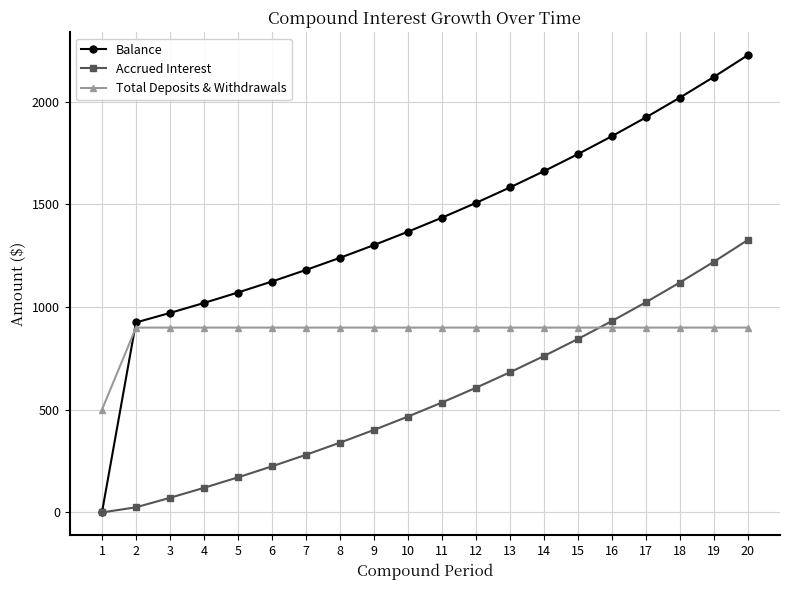

Does the chart display data point markers on the line(s)?

Yes